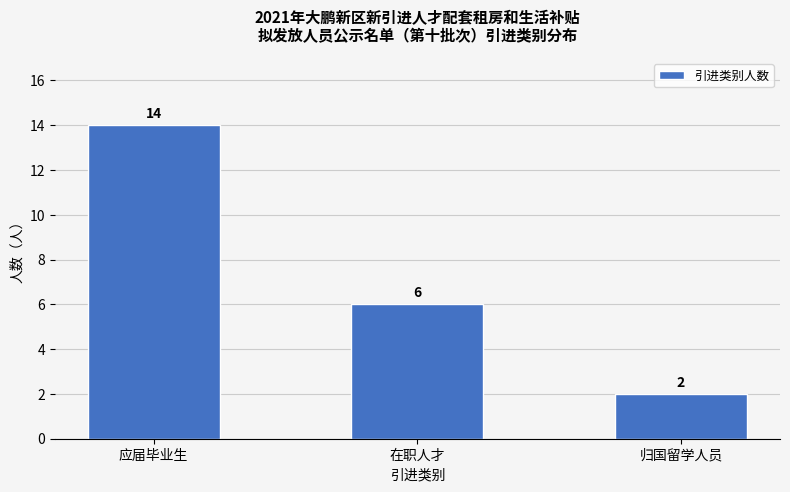

Reading left to right, list all the values displayed in this chart.

14	6	2